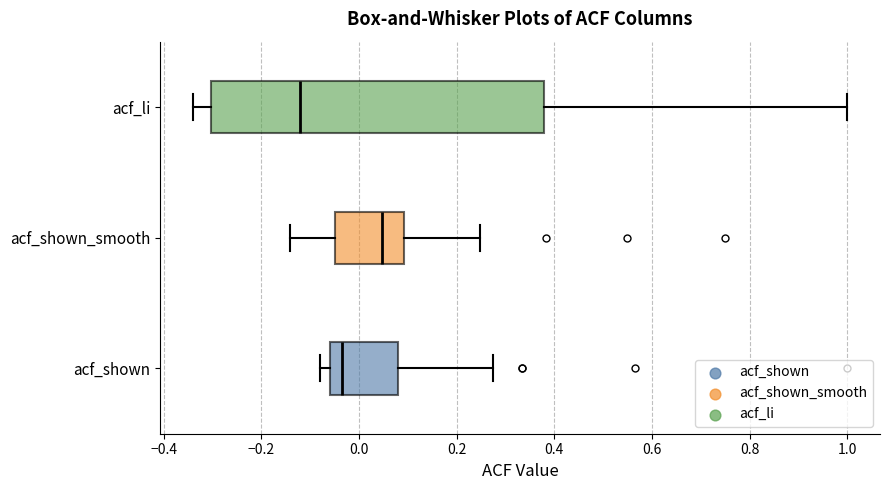

Which box's median line is the furthest to the left?

acf_li